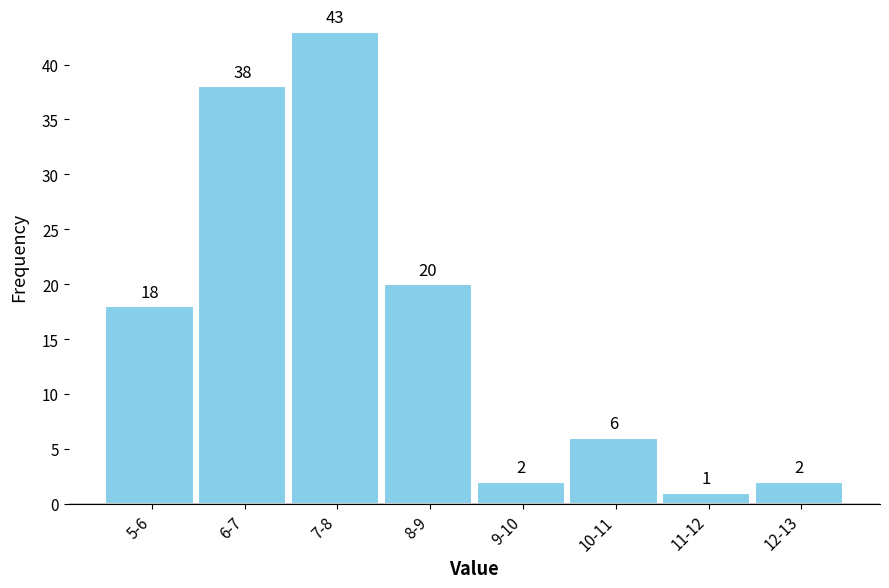

Reading left to right, list all the values displayed in this chart.

18	38	43	20	2	6	1	2